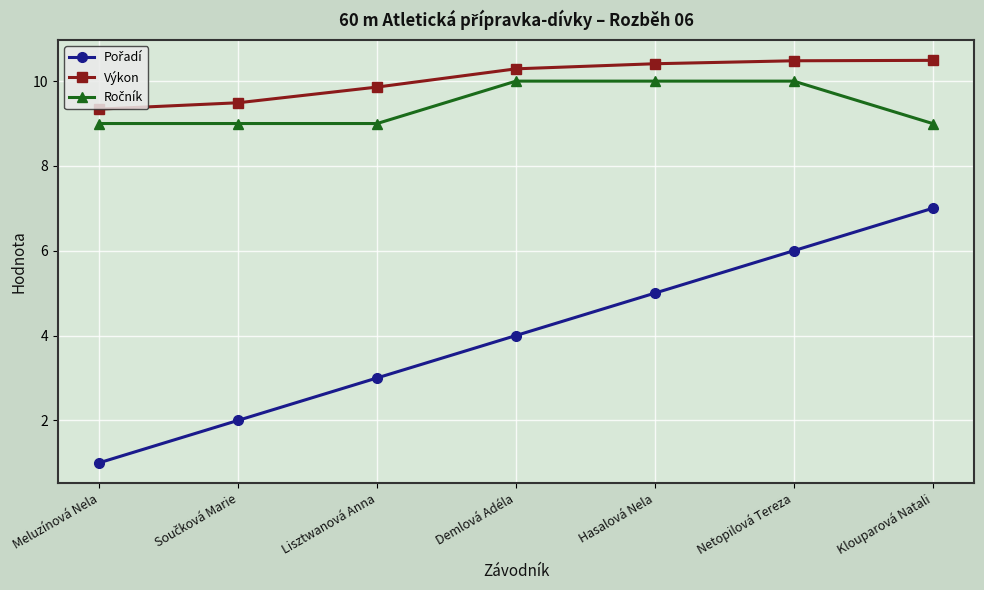

The value of Výkon at Meluzínová Nela is 5.8. True or false?

False